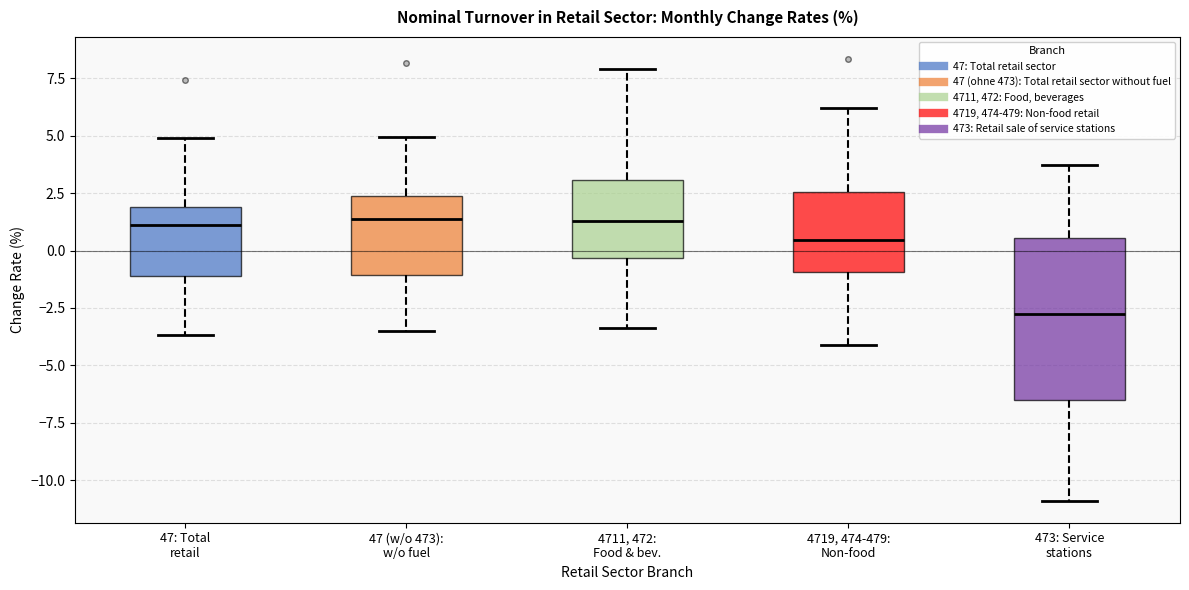

Reading left to right, transcribe this box plot: for each box, give where its median line is, the range the box spans, and where its two whiskers end, as read against the y-axis. The values are not printed on the chart, so give them approximately, as read against the axis.

47: Total retail: median 1.0, box -1.0 to 2.0, whiskers -3.5 to 5.0
47 (w/o 473): w/o fuel: median 1.5, box -1.0 to 2.5, whiskers -3.5 to 5.0
4711, 472: Food & bev.: median 1.5, box -0.5 to 3.0, whiskers -3.5 to 8.0
4719, 474-479: Non-food: median 0.5, box -1.0 to 2.5, whiskers -4.0 to 6.0
473: Service stations: median -3.0, box -6.5 to 0.5, whiskers -11.0 to 3.5